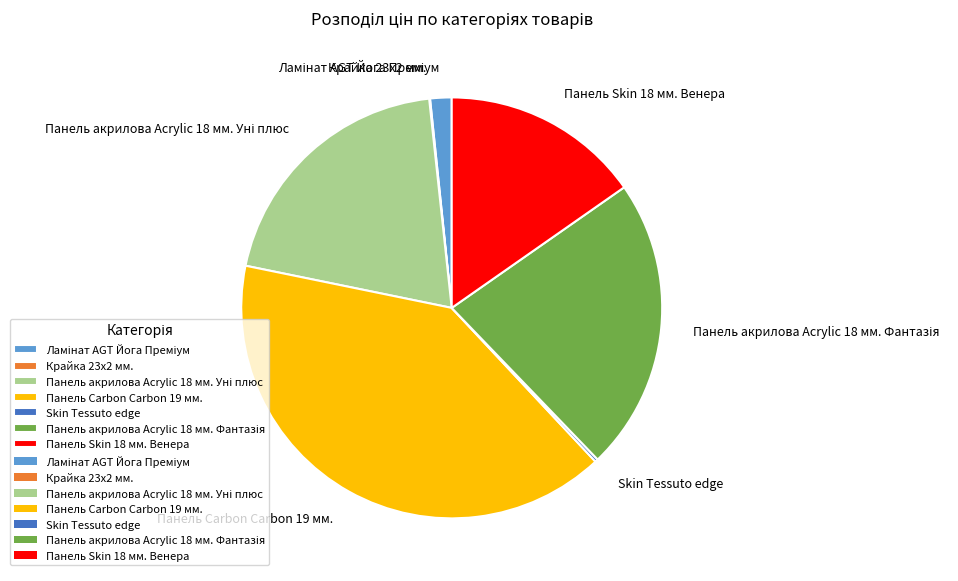

Is there any slice that represents more than half of the pie?

No